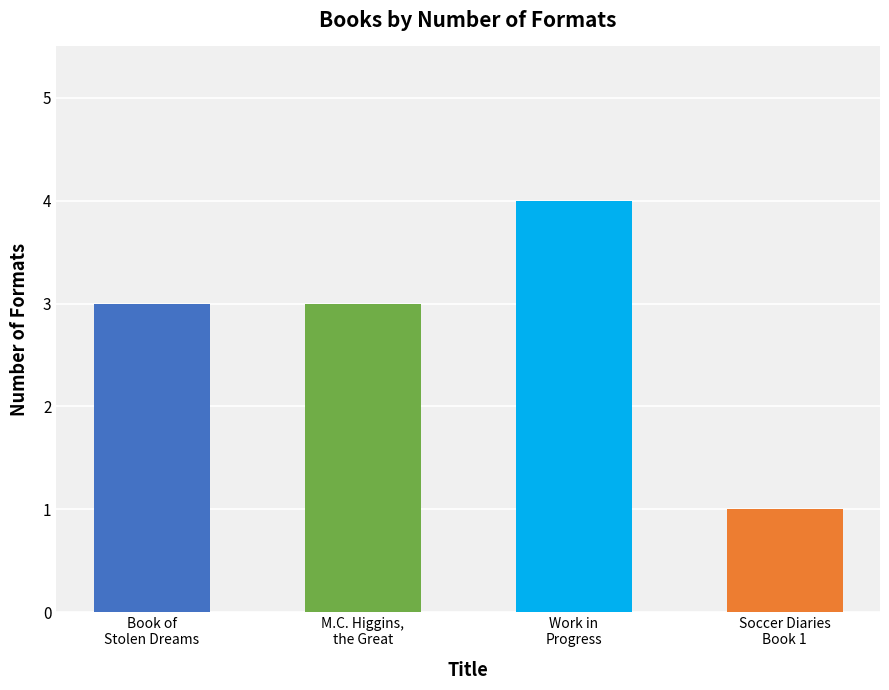

How many values are between 3 and 4?

3